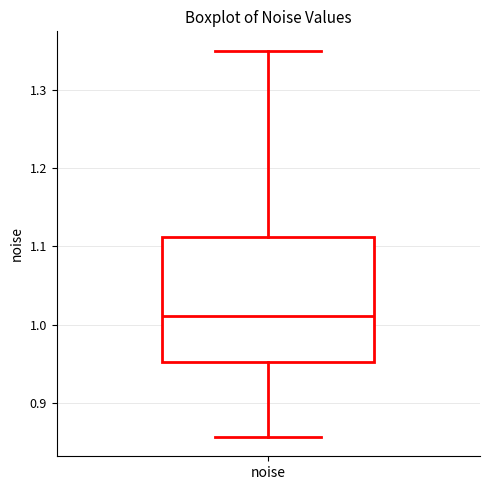

Read this box plot against the y-axis: the position of the median line, the range covered by the box, and the ends of both whiskers. The values are not printed on the chart, so give them approximately, as read against the axis.

median 1.01, box 0.95 to 1.11, whiskers 0.86 to 1.35